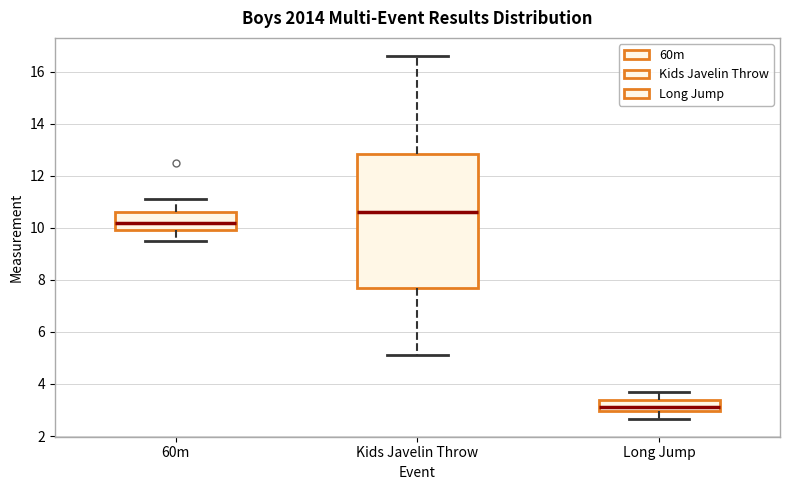

Reading left to right, read every box against the y-axis: the position of its median line, the range the box covers, and the ends of its whiskers. The values are not printed on the chart, so give them approximately, as read against the axis.

60m: median 10.2, box 10.0 to 10.6, whiskers 9.6 to 11.2
Kids Javelin Throw: median 10.6, box 7.6 to 12.8, whiskers 5.2 to 16.6
Long Jump: median 3.2, box 3.0 to 3.4, whiskers 2.6 to 3.6